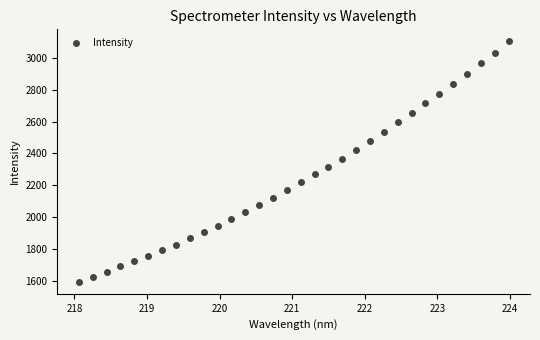

What is the greatest value displayed?

3102.7